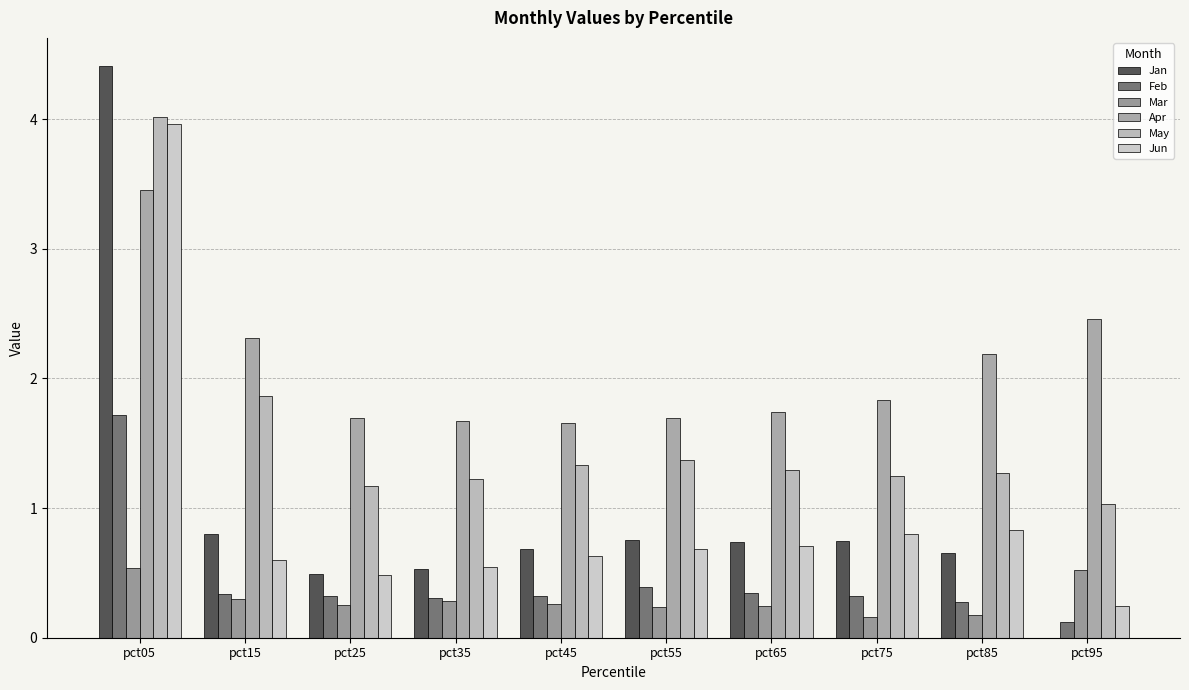

What is the value of the Mar bar at the 10th from the left?

0.5